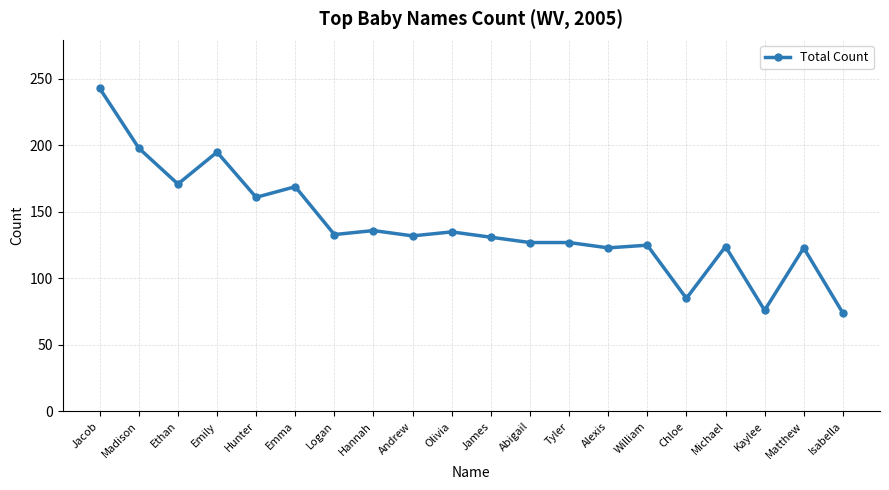

At which label is the value closest to 158?

Hunter